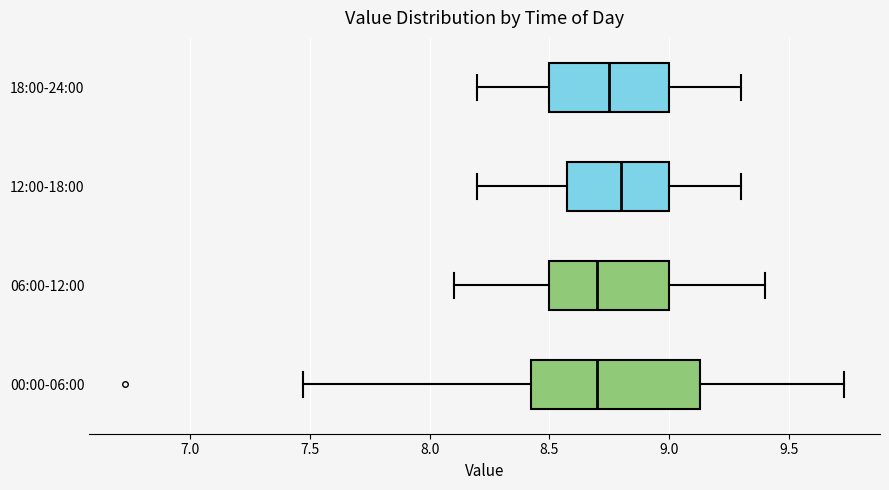

Which box's median line is the furthest to the right?

12:00-18:00